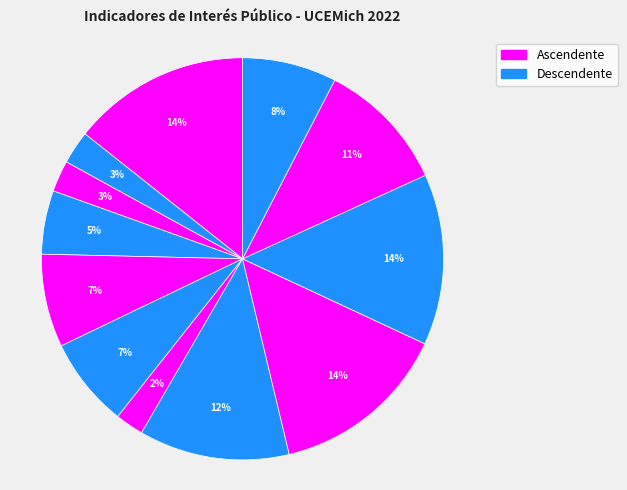

How many segments does this pie chart have?

12